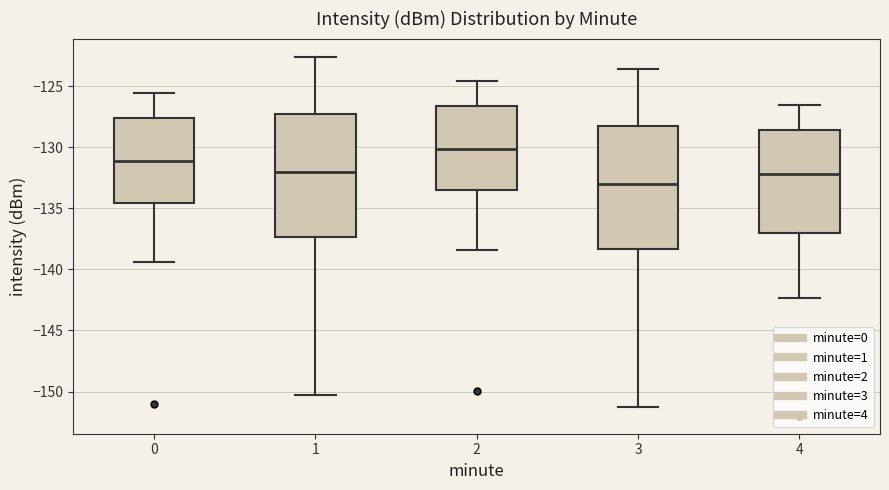

Reading left to right, read every box against the y-axis: the position of its median line, the range the box covers, and the ends of its whiskers. The values are not printed on the chart, so give them approximately, as read against the axis.

0: median -131.0, box -134.5 to -127.5, whiskers -139.5 to -125.5
1: median -132.0, box -137.5 to -127.5, whiskers -150.5 to -122.5
2: median -130.0, box -133.5 to -126.5, whiskers -138.5 to -124.5
3: median -133.0, box -138.5 to -128.5, whiskers -151.5 to -123.5
4: median -132.0, box -137.0 to -128.5, whiskers -142.5 to -126.5